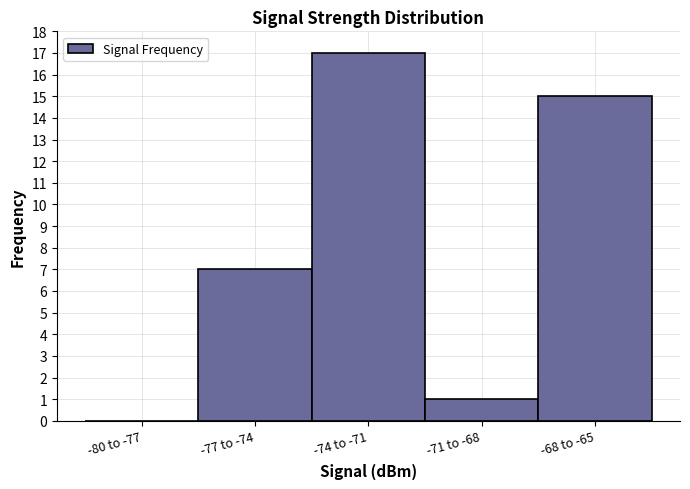

Reading left to right, what are all the values shown in this chart?

-80 to -77=0	-77 to -74=7	-74 to -71=17	-71 to -68=1	-68 to -65=15